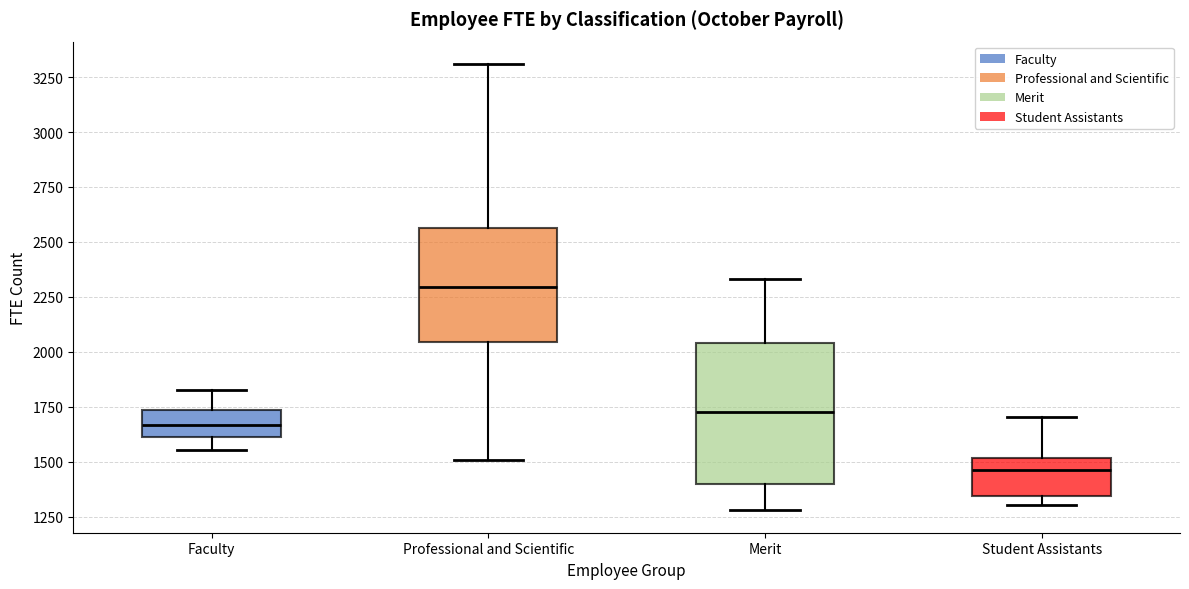

Which box has the lowest median line?

Student Assistants